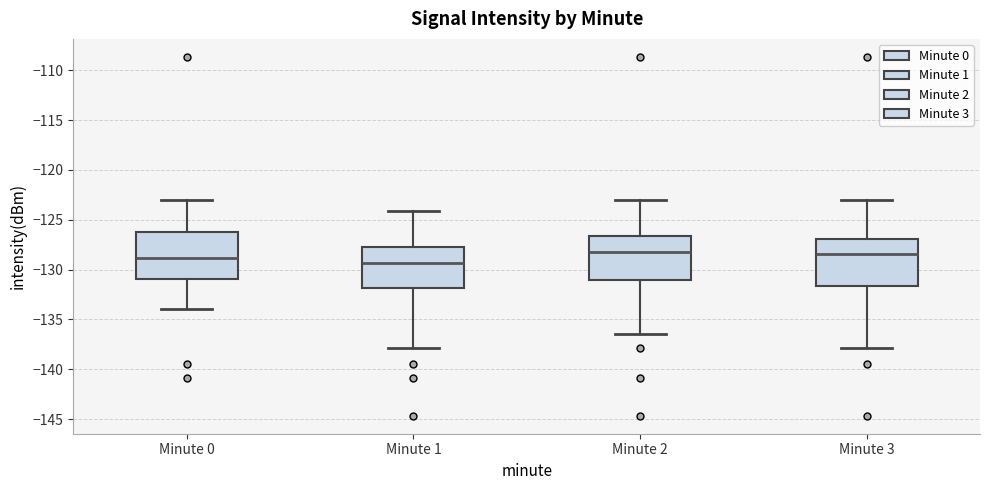

Reading left to right, transcribe this box plot: for each box, give where its median line is, the range the box spans, and where its two whiskers end, as read against the y-axis. The values are not printed on the chart, so give them approximately, as read against the axis.

Minute 0: median -129.0, box -131.0 to -126.5, whiskers -134.0 to -123.0
Minute 1: median -129.5, box -132.0 to -127.5, whiskers -138.0 to -124.0
Minute 2: median -128.0, box -131.0 to -126.5, whiskers -136.5 to -123.0
Minute 3: median -128.5, box -131.5 to -127.0, whiskers -138.0 to -123.0